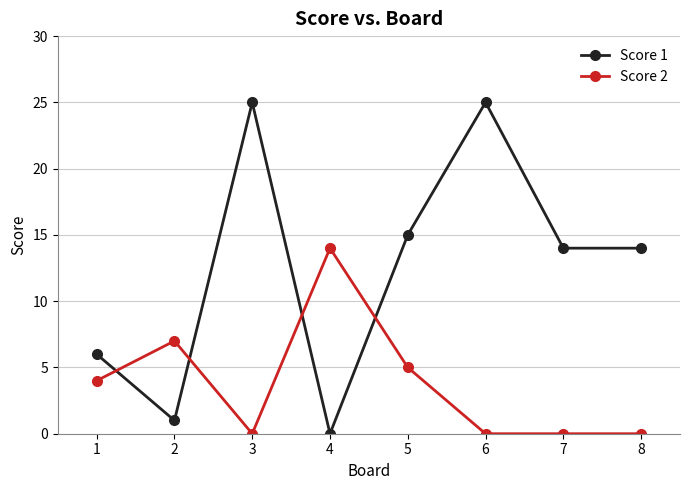

How many series are shown in this chart?

2